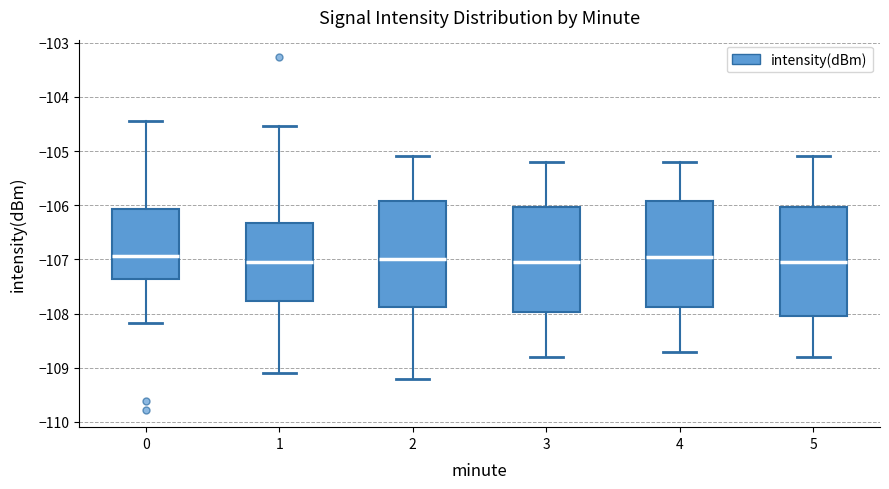

Reading left to right, read every box against the y-axis: the position of its median line, the range the box covers, and the ends of its whiskers. The values are not printed on the chart, so give them approximately, as read against the axis.

0: median -106.9, box -107.4 to -106.1, whiskers -108.2 to -104.4
1: median -107.1, box -107.8 to -106.3, whiskers -109.1 to -104.5
2: median -107.0, box -107.9 to -105.9, whiskers -109.2 to -105.1
3: median -107.0, box -108.0 to -106.0, whiskers -108.8 to -105.2
4: median -106.9, box -107.9 to -105.9, whiskers -108.7 to -105.2
5: median -107.0, box -108.0 to -106.0, whiskers -108.8 to -105.1